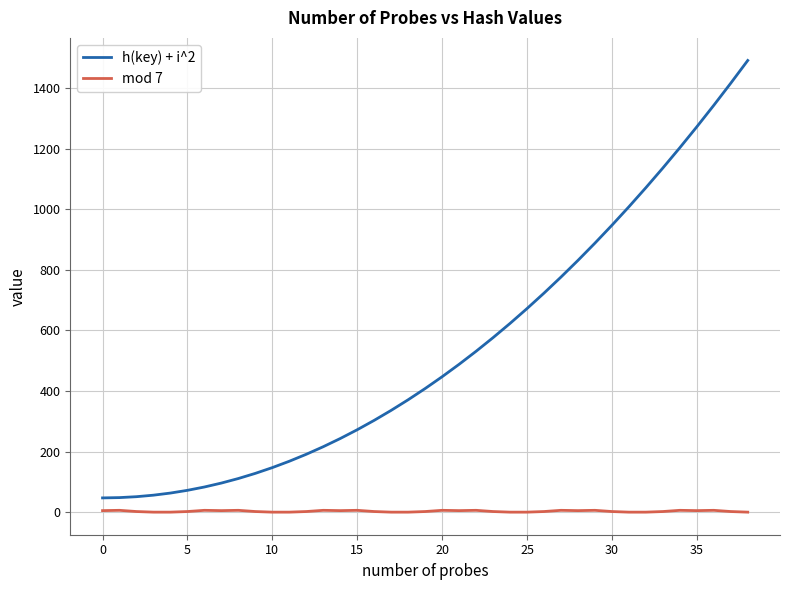

List the series in order of their overall mean, lowest first.

mod 7, h(key) + i^2